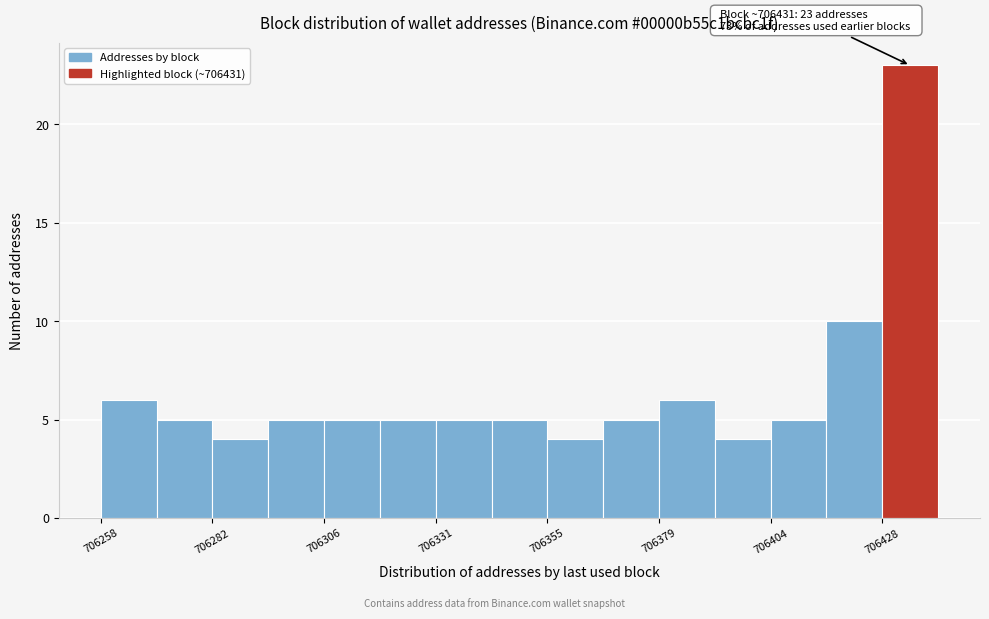

Read against the x-axis, roughly where is the centre of the tallest bar?

706435